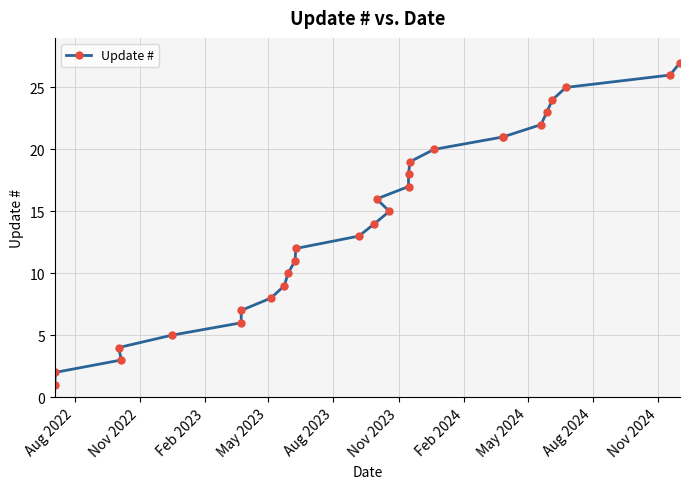

True or false: the data shows 38 at 24.

False